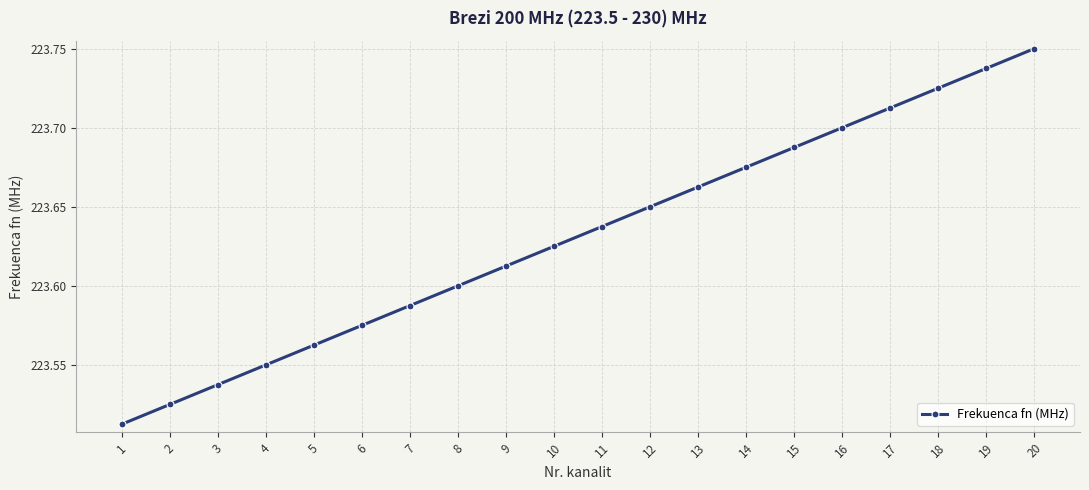

Which label corresponds to the largest value in the chart?

20